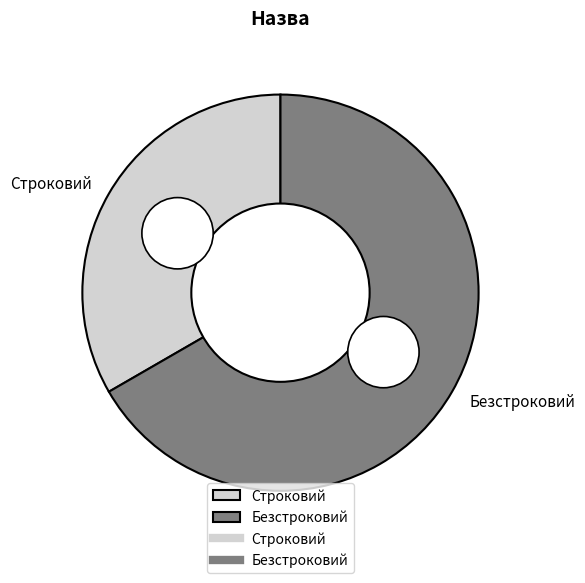

Approximately how many times larger is the value at Безстроковий compared to Строковий?

2.0